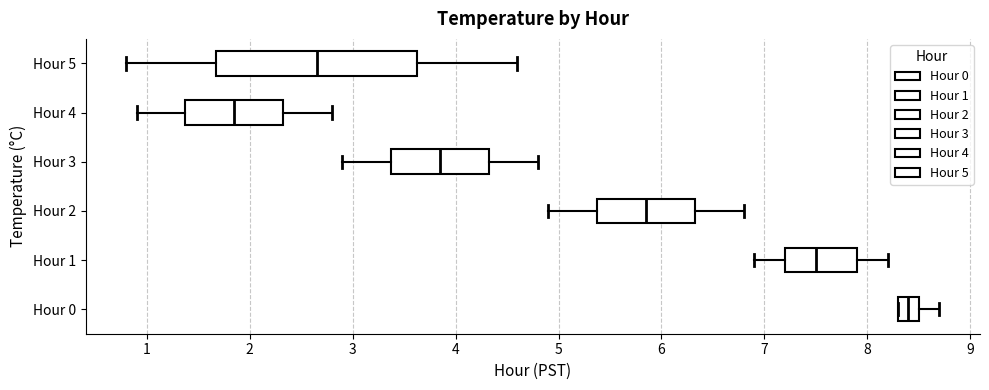

Reading bottom to top, transcribe this box plot: for each box, give where its median line is, the range the box spans, and where its two whiskers end, as read against the x-axis. The values are not printed on the chart, so give them approximately, as read against the axis.

Hour 0: median 8.4, box 8.3 to 8.5, whiskers 8.3 to 8.7
Hour 1: median 7.5, box 7.2 to 7.9, whiskers 6.9 to 8.2
Hour 2: median 5.9, box 5.4 to 6.3, whiskers 4.9 to 6.8
Hour 3: median 3.9, box 3.4 to 4.3, whiskers 2.9 to 4.8
Hour 4: median 1.9, box 1.4 to 2.3, whiskers 0.9 to 2.8
Hour 5: median 2.7, box 1.7 to 3.6, whiskers 0.8 to 4.6